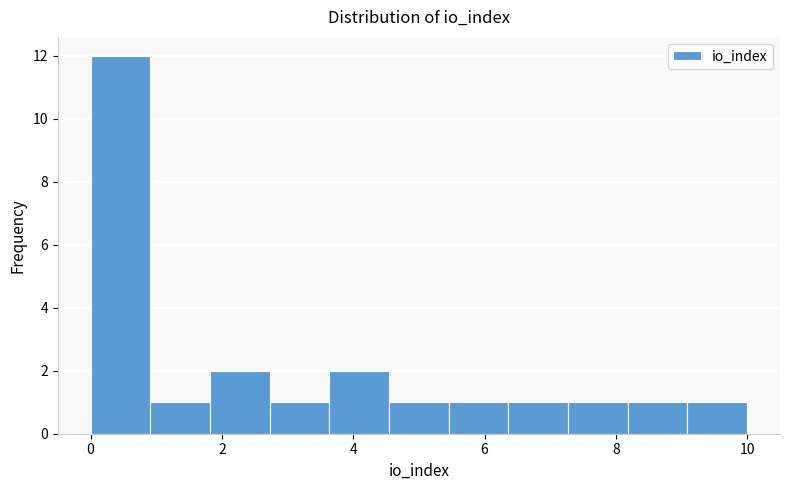

Over which range of the x-axis is the bar tallest?

0.0 to 1.0